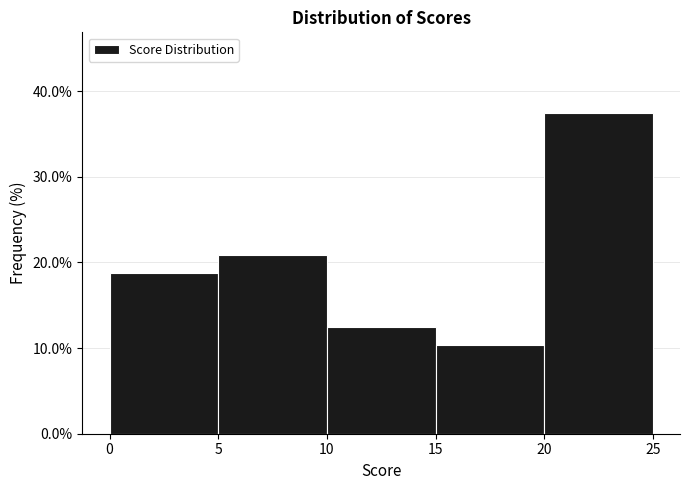

Reading left to right, list every bar in this chart as the range it spans on the x-axis followed by its height. The values are not printed on the chart, so give them approximately, as read against the axis.

0 to 5: 19
5 to 10: 21
10 to 15: 13
15 to 20: 10
20 to 25: 38